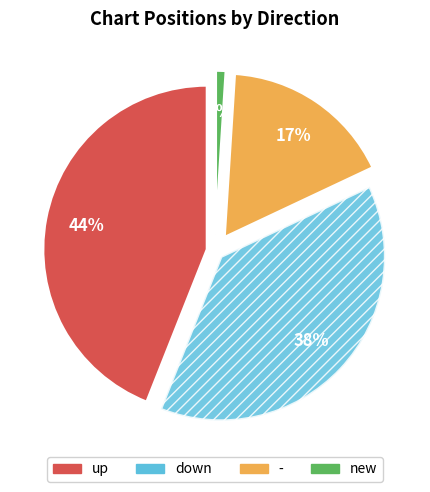

Combined, do new and up account for over 50%?

No